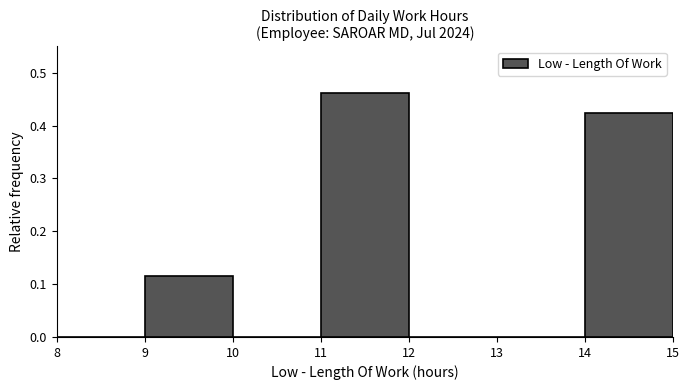

Reading left to right, transcribe this chart: for each bar, give the range it covers on the x-axis and its height. The values are not printed on the chart, so give them approximately, as read against the axis.

8 to 9: 0
9 to 10: 0.12
10 to 11: 0
11 to 12: 0.46
12 to 13: 0
13 to 14: 0
14 to 15: 0.42